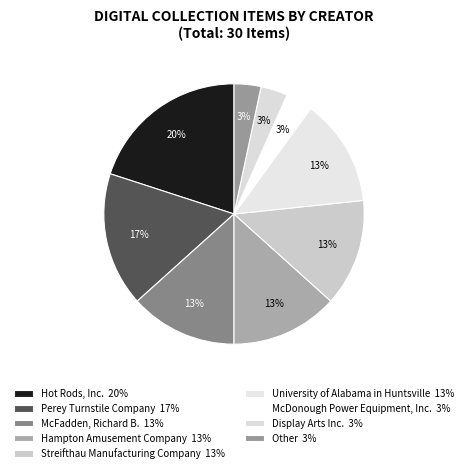

How many segments does this pie chart have?

9